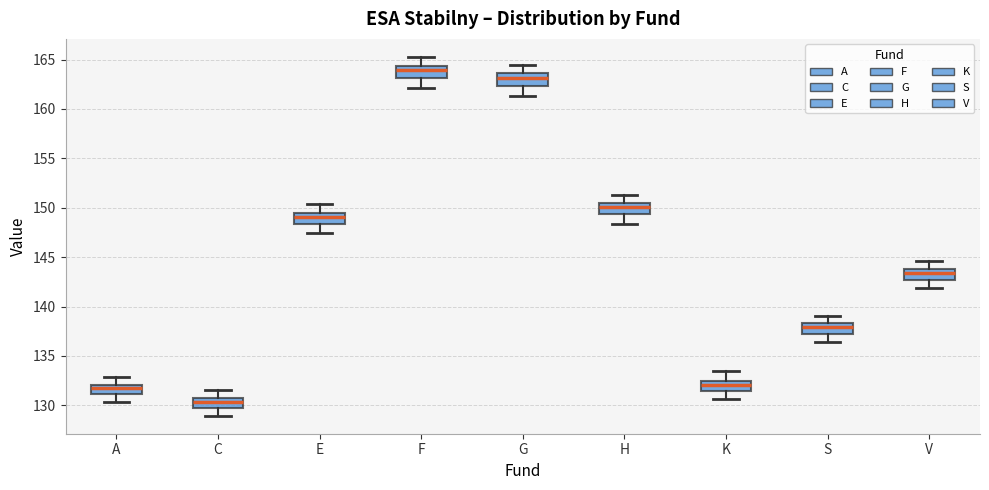

Reading left to right, read every box against the y-axis: the position of its median line, the range the box covers, and the ends of its whiskers. The values are not printed on the chart, so give them approximately, as read against the axis.

A: median 131.5, box 131.0 to 132.0, whiskers 130.5 to 133.0
C: median 130.5 (just below the box's upper edge), box 129.5 to 130.5, whiskers 129.0 to 131.5
E: median 149.0, box 148.5 to 149.5, whiskers 147.5 to 150.5
F: median 164.0, box 163.0 to 164.5, whiskers 162.0 to 165.5
G: median 163.0, box 162.5 to 163.5, whiskers 161.5 to 164.5
H: median 150.0, box 149.5 to 150.5, whiskers 148.5 to 151.5
K: median 132.0, box 131.5 to 132.5, whiskers 130.5 to 133.5
S: median 138.0, box 137.5 to 138.5, whiskers 136.5 to 139.0
V: median 143.5, box 142.5 to 144.0, whiskers 142.0 to 144.5